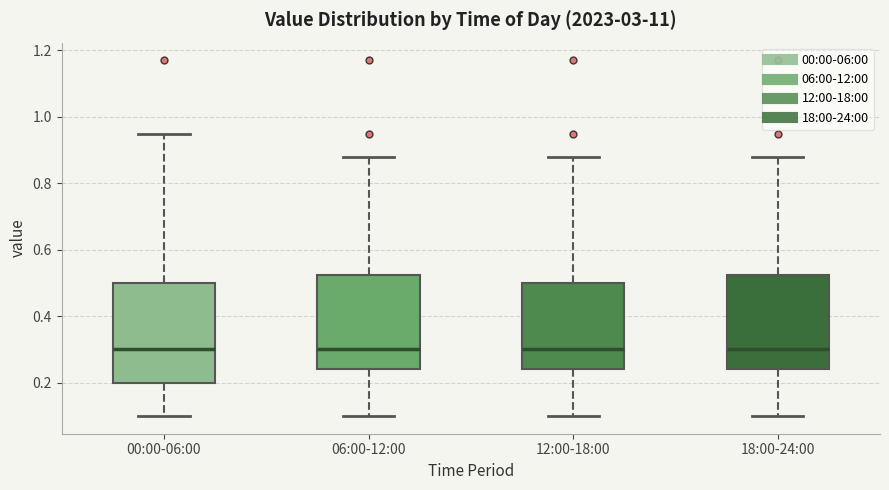

Reading left to right, transcribe this box plot: for each box, give where its median line is, the range the box spans, and where its two whiskers end, as read against the y-axis. The values are not printed on the chart, so give them approximately, as read against the axis.

00:00-06:00: median 0.30, box 0.20 to 0.50, whiskers 0.10 to 0.96
06:00-12:00: median 0.30, box 0.24 to 0.52, whiskers 0.10 to 0.88
12:00-18:00: median 0.30, box 0.24 to 0.50, whiskers 0.10 to 0.88
18:00-24:00: median 0.30, box 0.24 to 0.52, whiskers 0.10 to 0.88